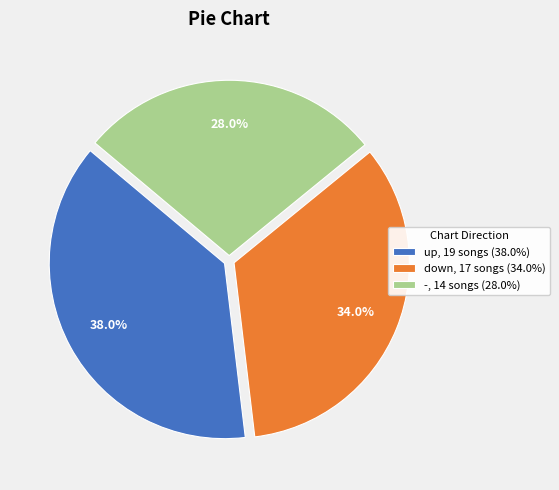

What percentage is the down slice, to the nearest percent?

34%